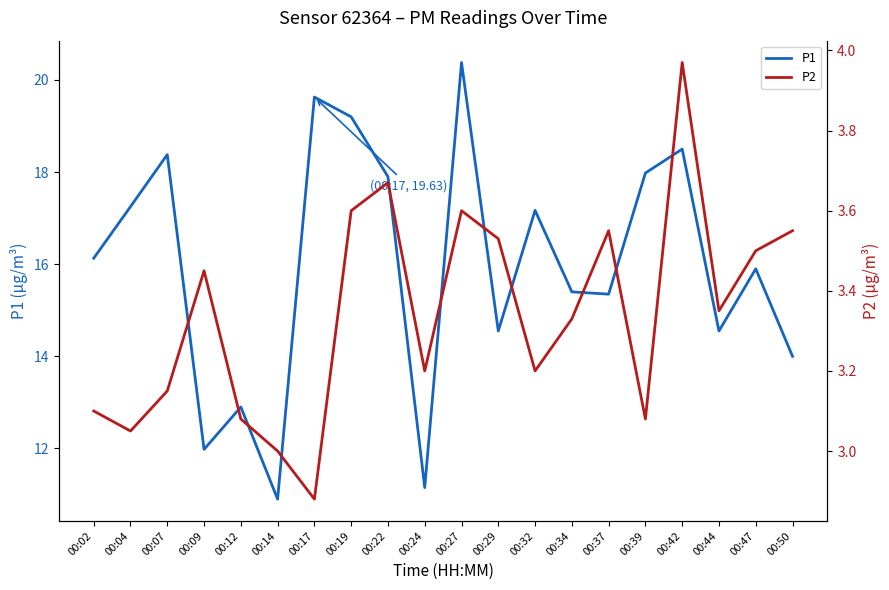

True or false: P1 and P2 intersect in this chart.

False